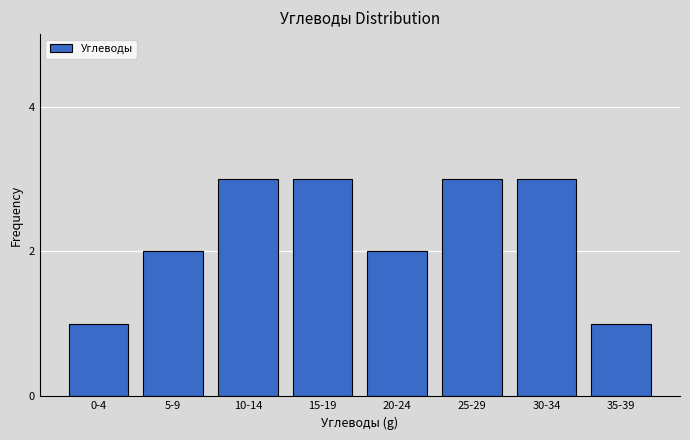

Reading left to right, what are all the values shown in this chart?

1	2	3	3	2	3	3	1